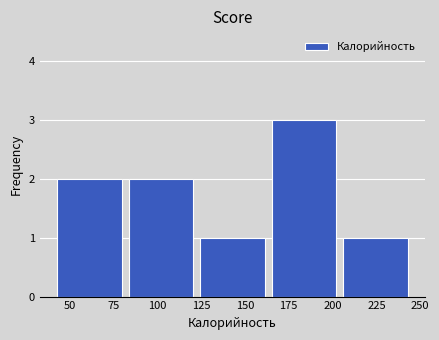

Reading left to right, transcribe this chart: for each bar, give the range it covers on the x-axis and its height. Neither the bar edges nor the heights are printed on the chart, so give them approximately, as read against the axes.

45 to 85: 2
85 to 125: 2
125 to 165: 1
165 to 205: 3
205 to 245: 1